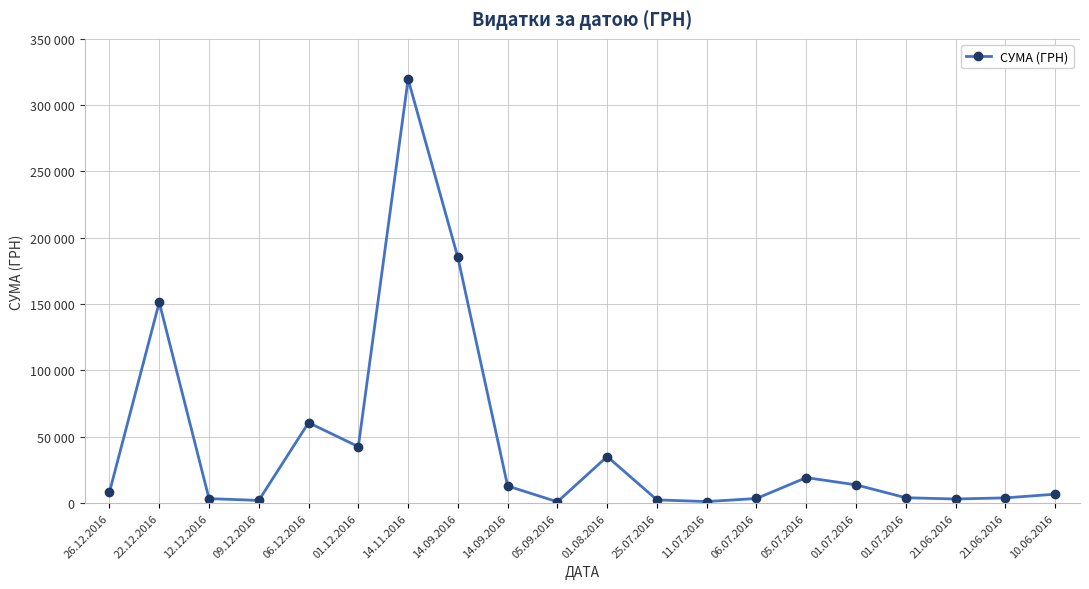

Which category has the highest value across all series?

14.11.2016